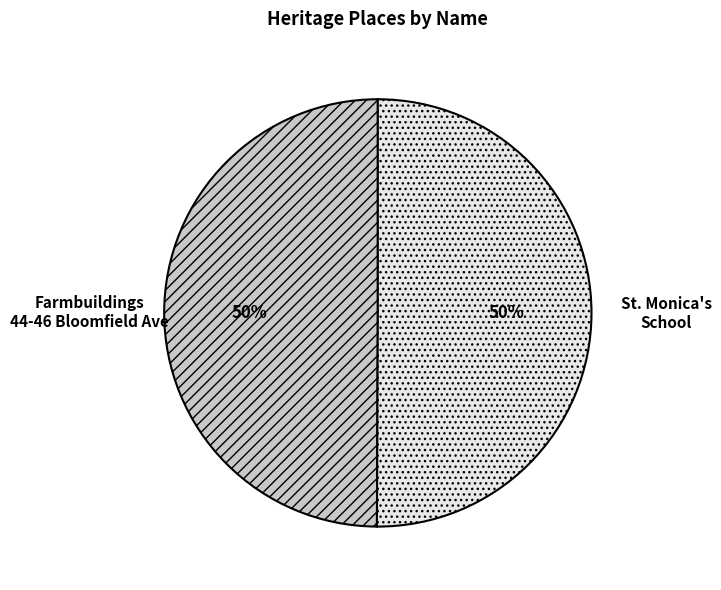

To the nearest percent, what portion does St. Monica's School represent?

50%